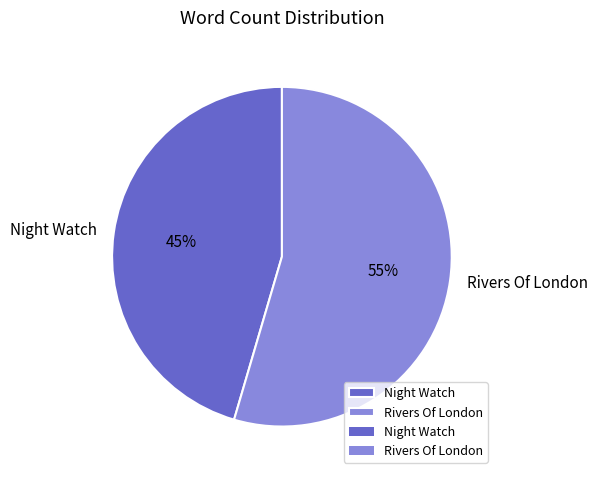

How many slices are in this pie chart?

2